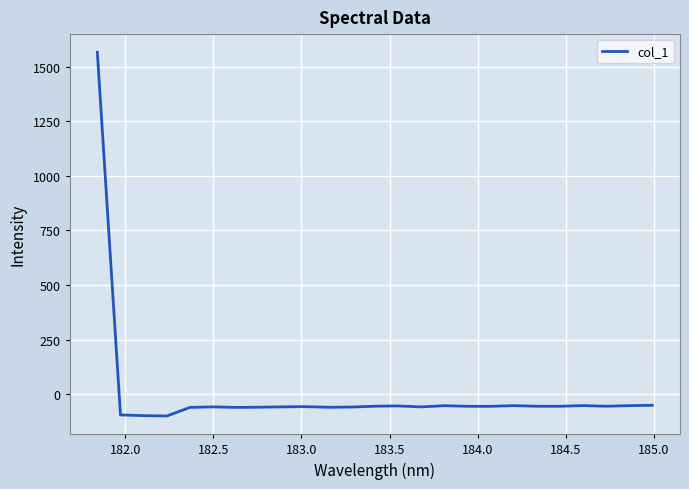

What is the greatest value displayed?

1566.4